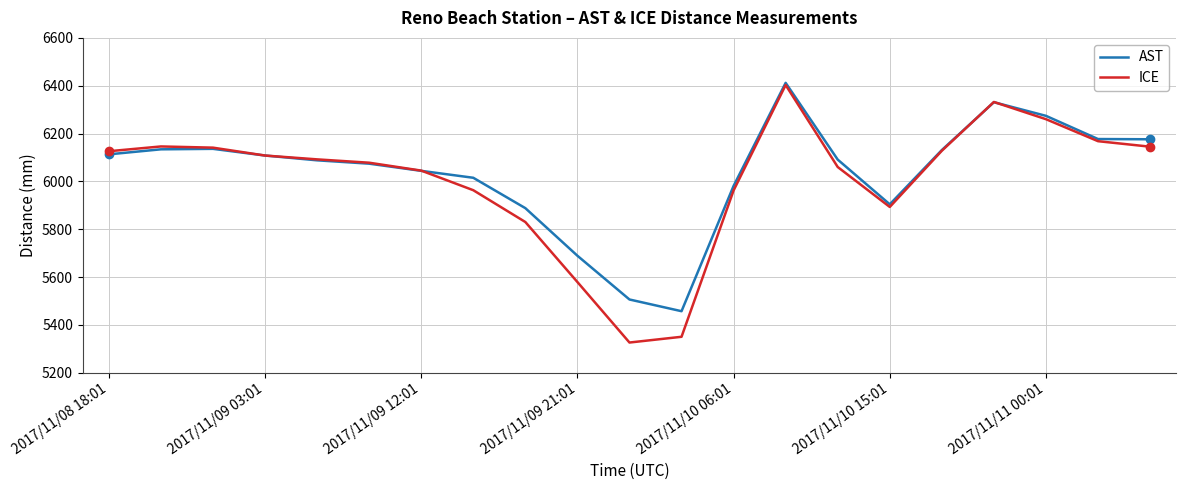

Which series has the largest range (max minus min)?

ICE